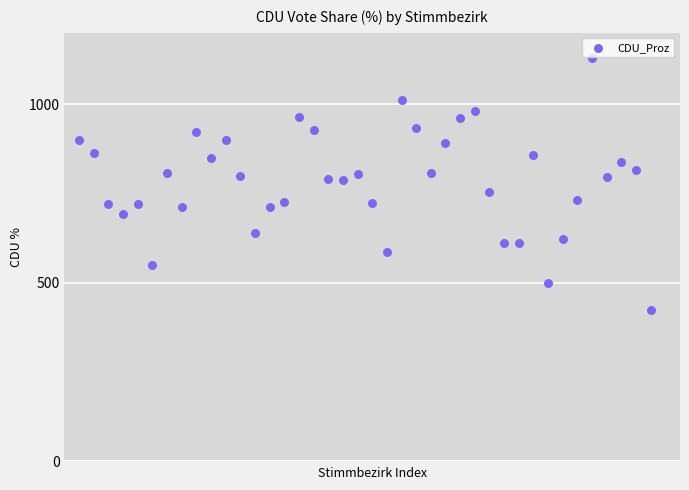

What is the range of X values (max minus min)?

39.0